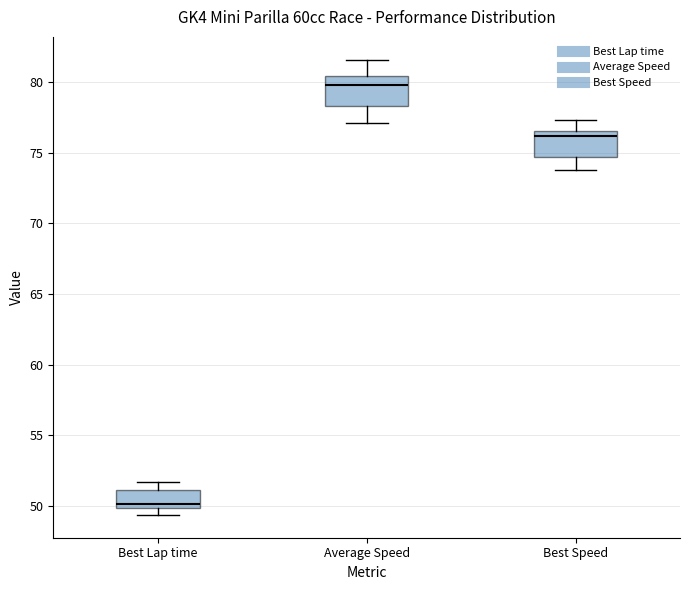

Reading left to right, read every box against the y-axis: the position of its median line, the range the box covers, and the ends of its whiskers. The values are not printed on the chart, so give them approximately, as read against the axis.

Best Lap time: median 50.0 (just above the box's lower edge), box 50.0 to 51.0, whiskers 49.5 to 51.5
Average Speed: median 80.0, box 78.5 to 80.5, whiskers 77.0 to 81.5
Best Speed: median 76.0, box 74.5 to 76.5, whiskers 74.0 to 77.5